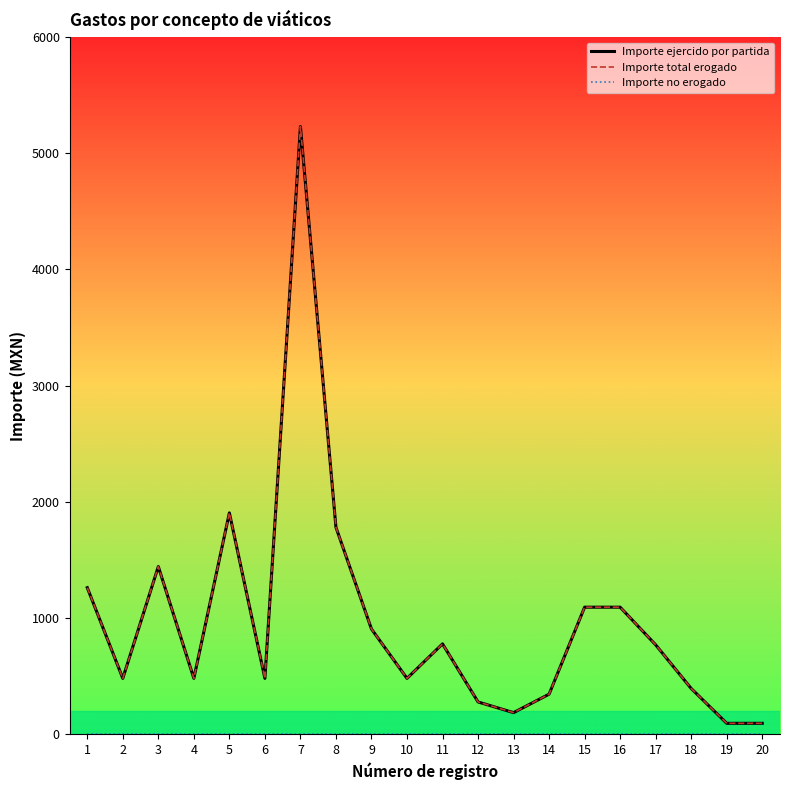

What is the difference between the second highest and second lowest values in the Importe ejercido por partida series?

1812.0